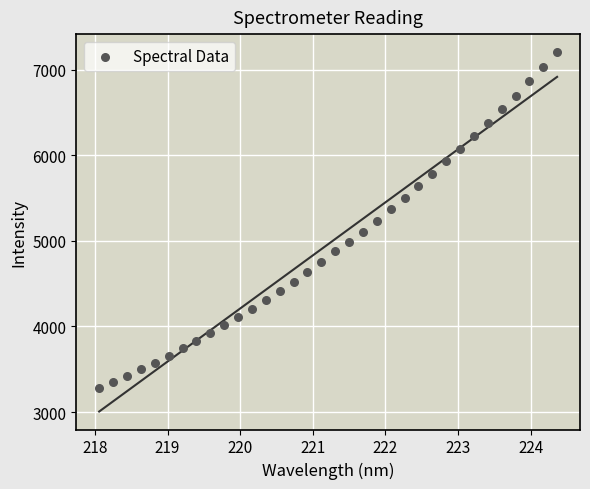

What is the range of Y values (max minus min)?

3924.9